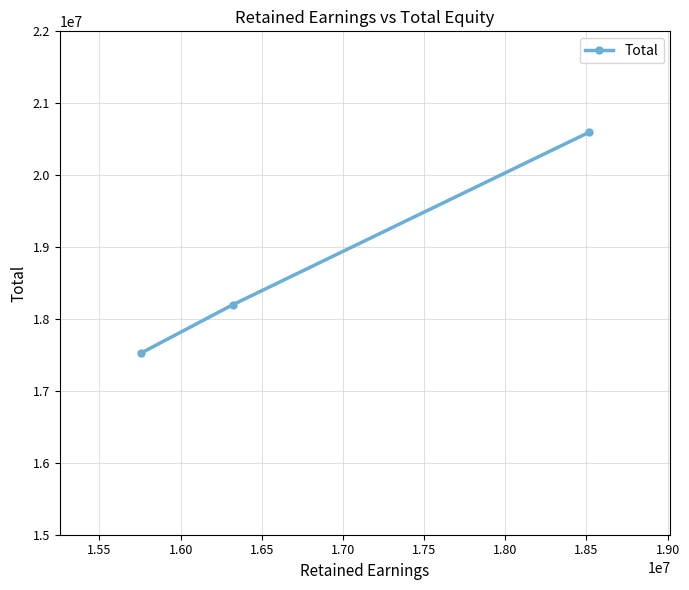

Reading left to right, what are all the values shown in this chart?

17524135	18198706	20598021